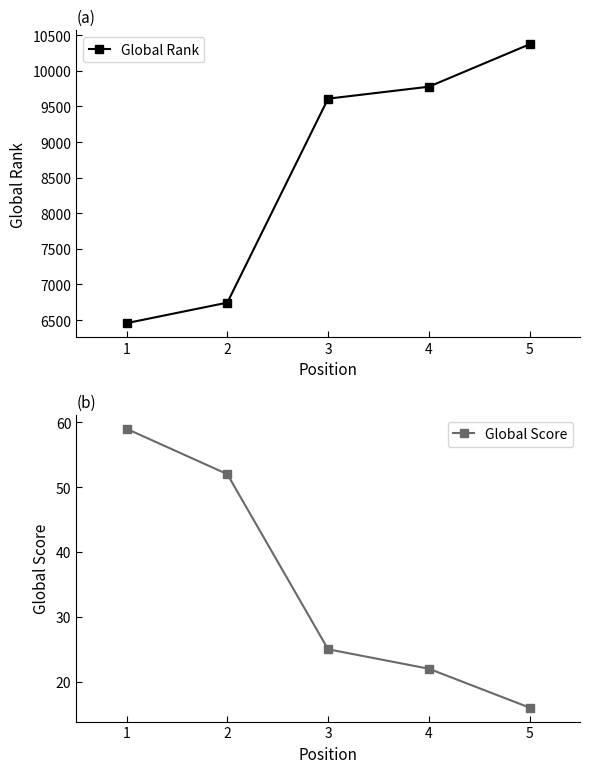

What is the greatest value displayed?

10374